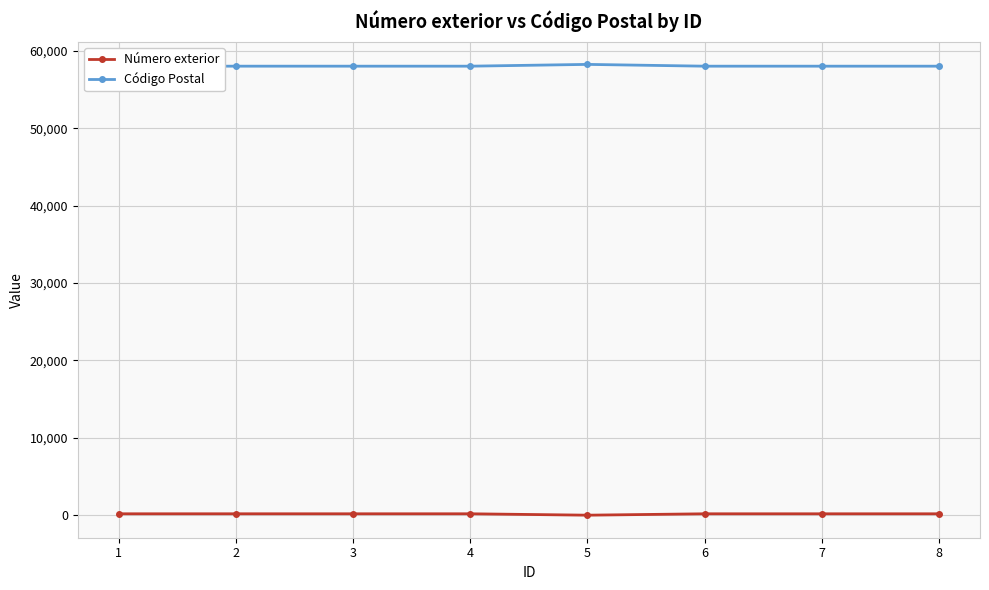

True or false: Número exterior and Código Postal intersect in this chart.

False